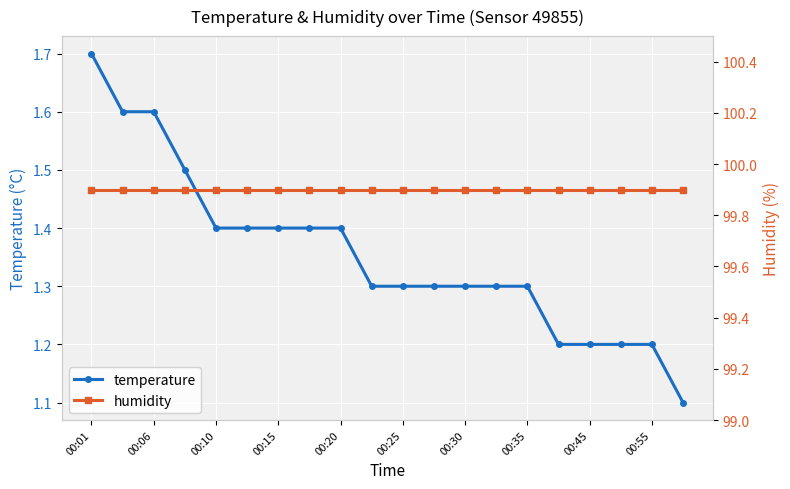

Which series has the widest spread of values?

temperature